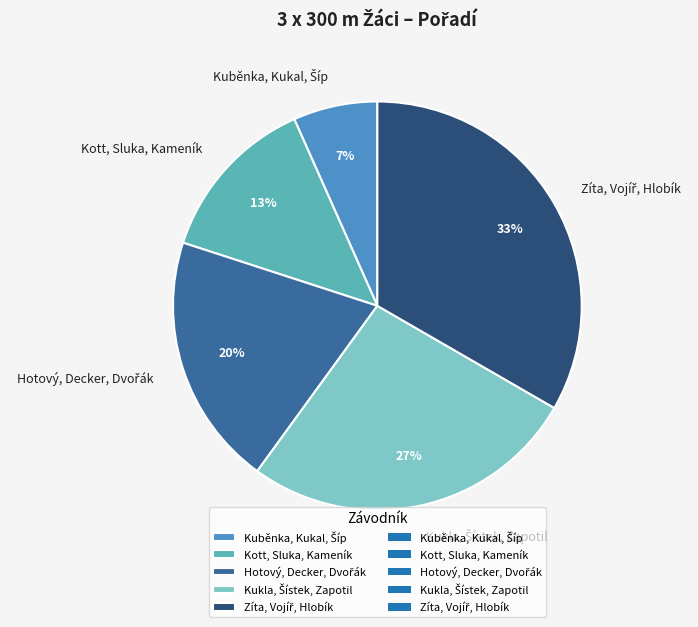

How many slices are in this pie chart?

5